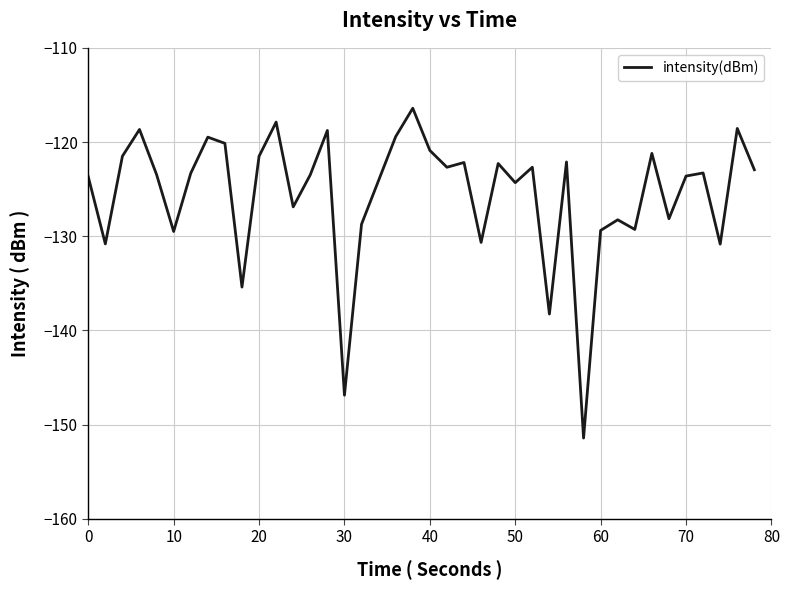

What is the smallest value displayed?

-151.4